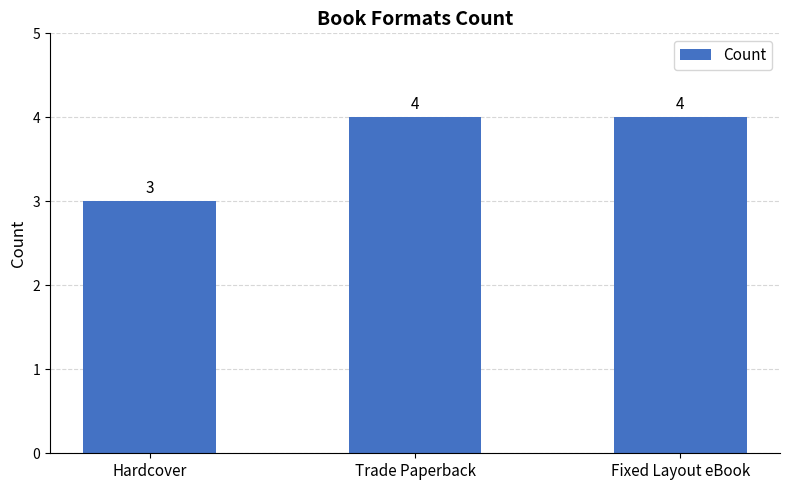

Does the chart contain any negative values?

No